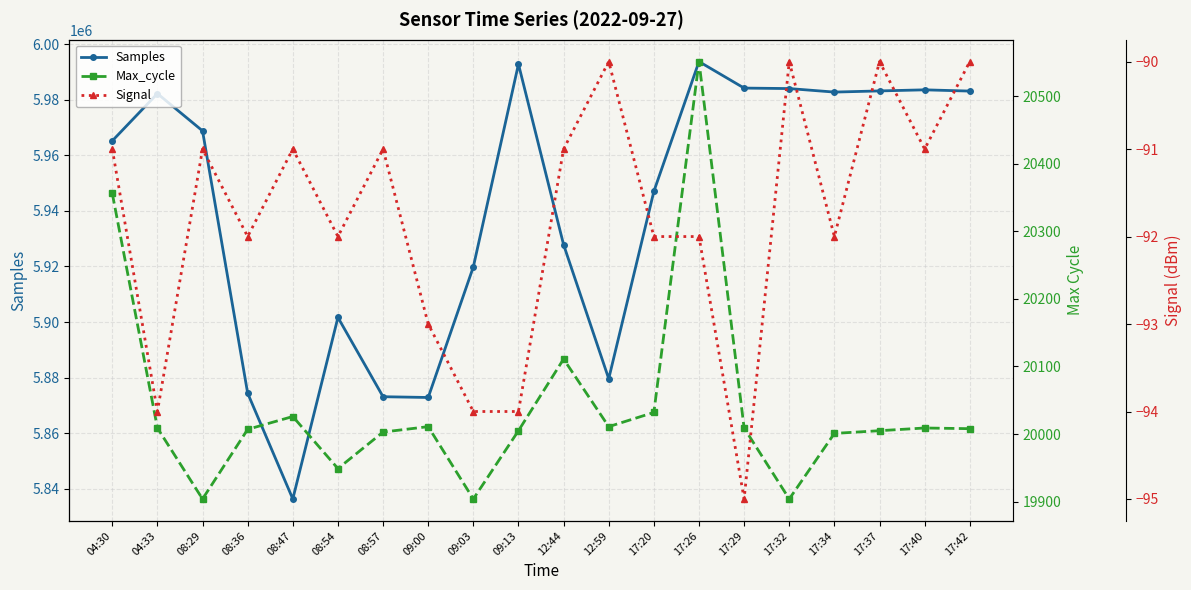

True or false: Signal has more than 0 interior local peaks.

True